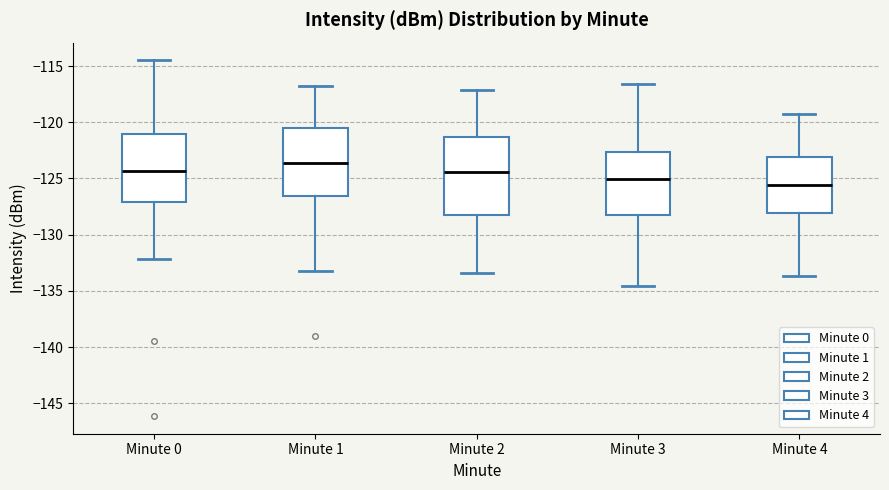

Comparing the boxes themselves (not the whiskers), which one is the tallest?

Minute 2